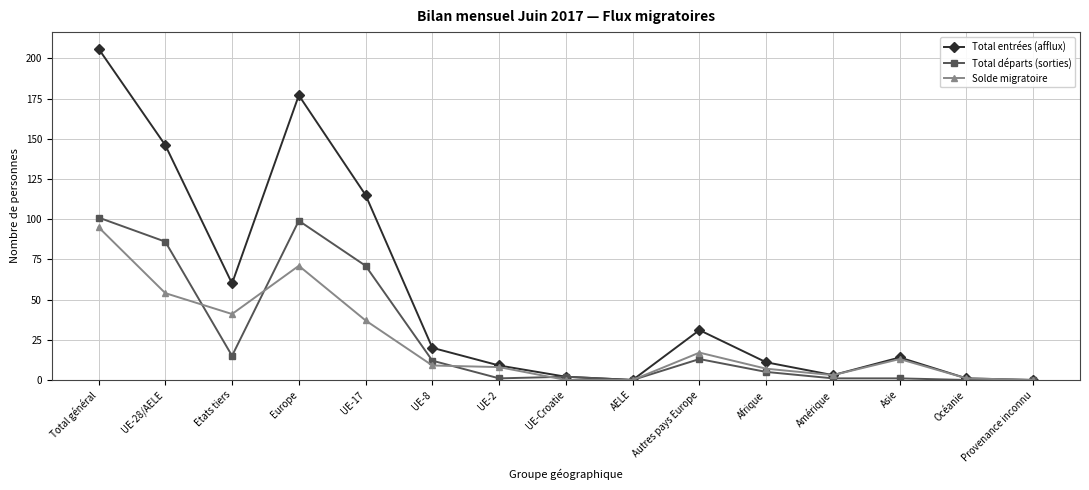

What is the greatest value displayed?

206